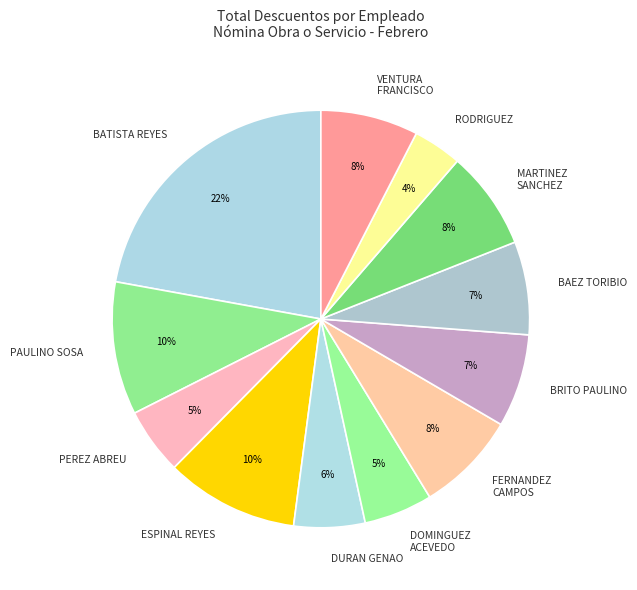

Count the number of slices in the pie.

12